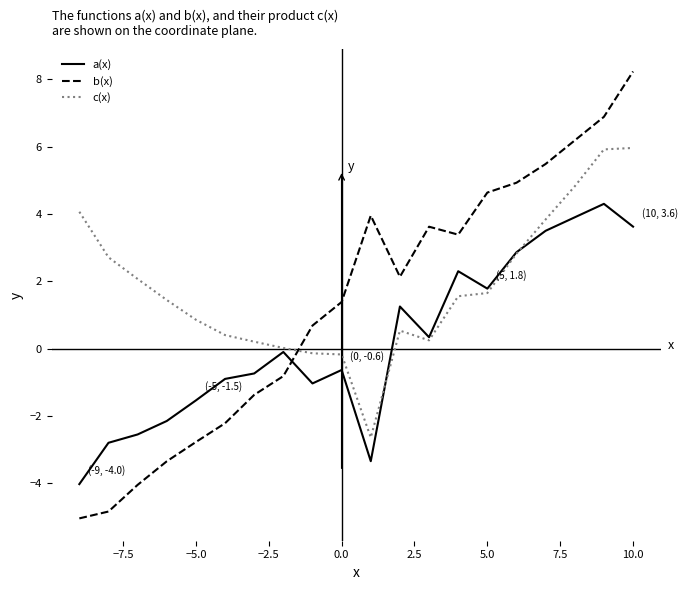

Rank the series by their maximum value, from highest to lowest.

b(x), c(x), a(x)